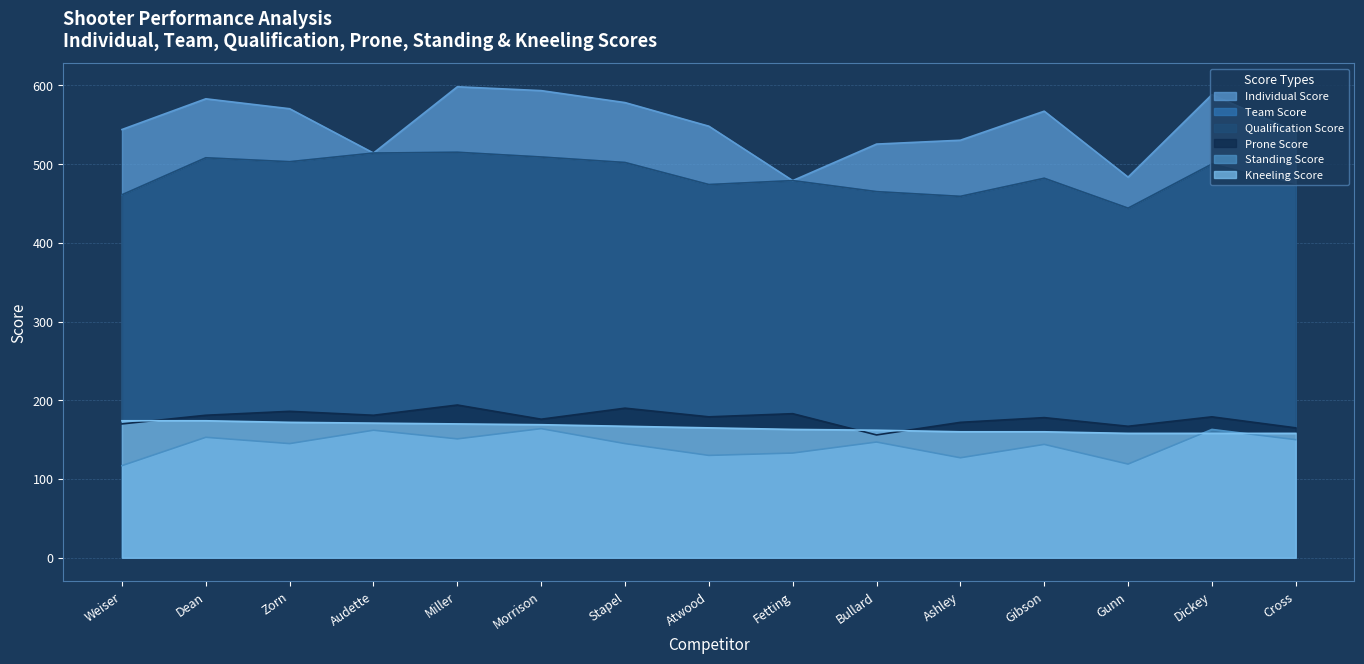

Rank the series by their maximum value, from highest to lowest.

Individual Score, Team Score, Qualification Score, Prone Score, Kneeling Score, Standing Score